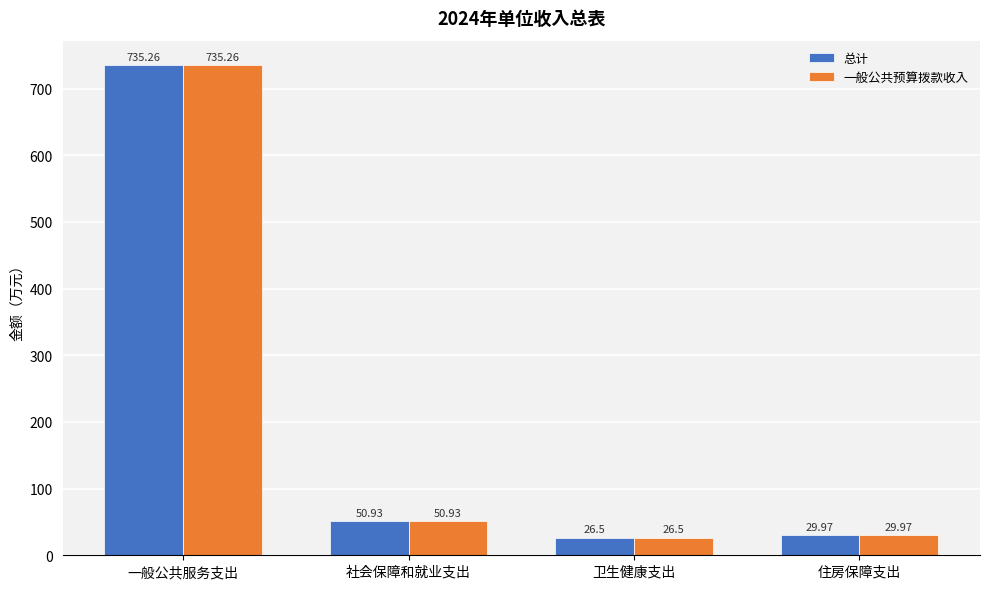

Reading left to right, transcribe all the data shown in this chart.

总计: 735.3	50.9	26.5	30.0
一般公共预算拨款收入: 735.3	50.9	26.5	30.0